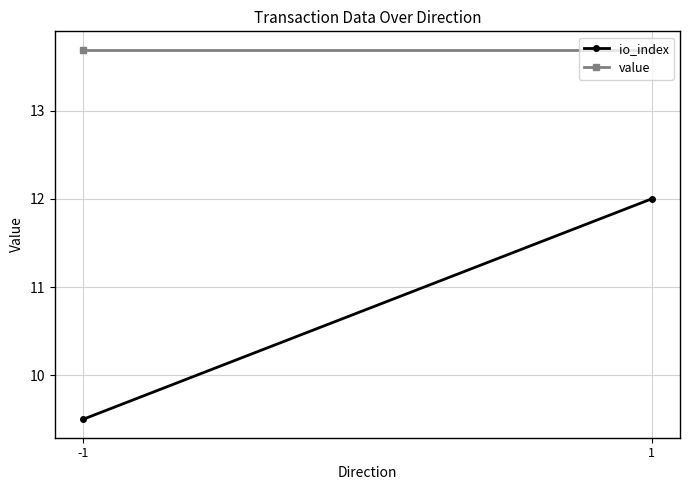

Rank the series by their maximum value, from lowest to highest.

io_index, value